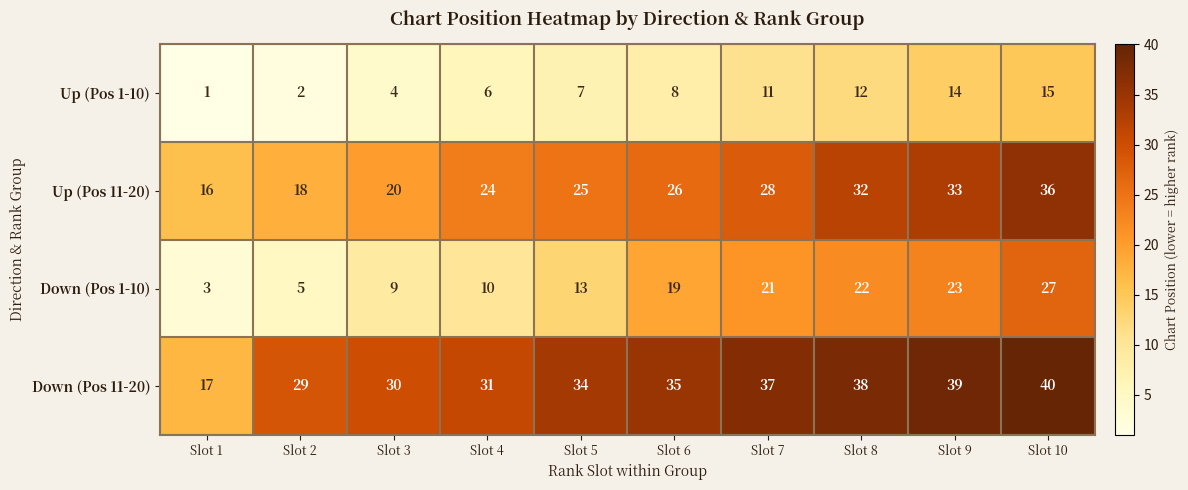

Rank the series by their maximum value, from highest to lowest.

Down (Pos 11-20), Up (Pos 11-20), Down (Pos 1-10), Up (Pos 1-10)